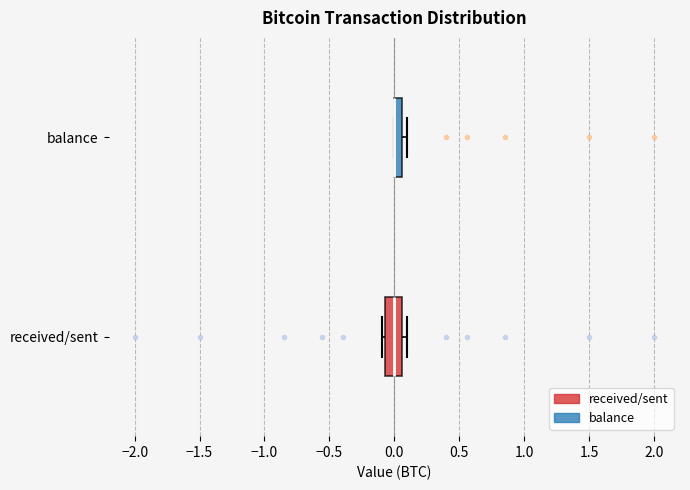

Where is the right edge of the box for received/sent on the x-axis? The values are not printed on the chart, so give them approximately, as read against the axis.

0.05